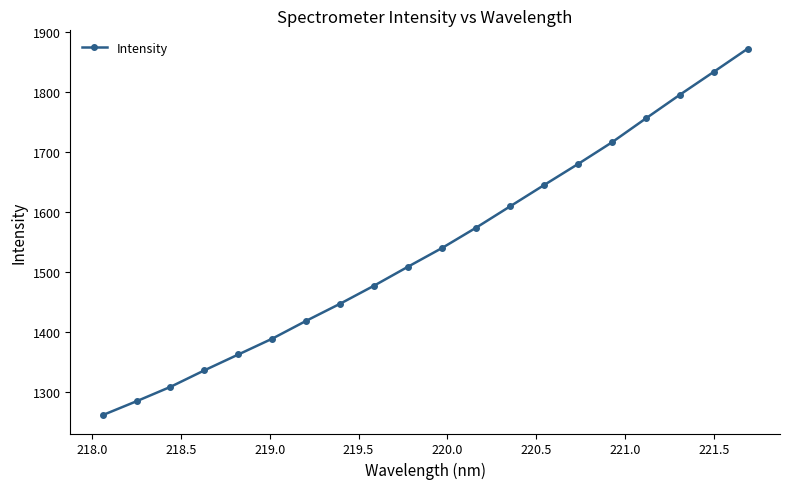

What is the value of the 4th point from the left?

1336.8